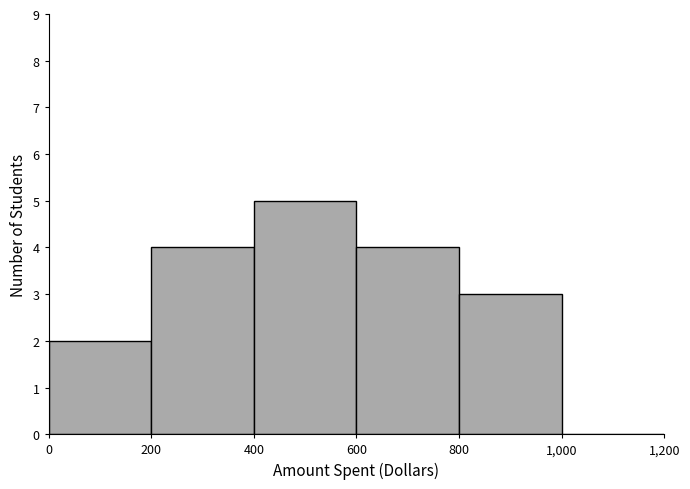

Reading left to right, transcribe this chart: for each bar, give the range it covers on the x-axis and its height. The values are not printed on the chart, so give them approximately, as read against the axis.

0 to 200: 2
200 to 400: 4
400 to 600: 5
600 to 800: 4
800 to 1,000: 3
1,000 to 1,200: 0